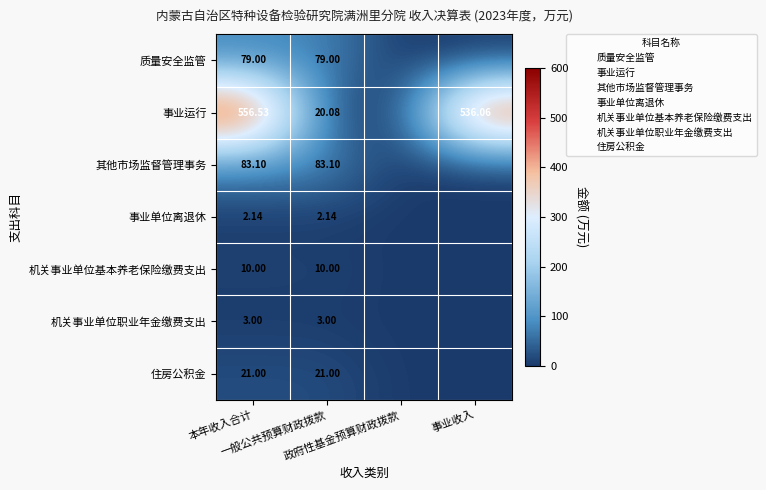

What is the difference between the highest and lowest values at 本年收入合计?

554.4